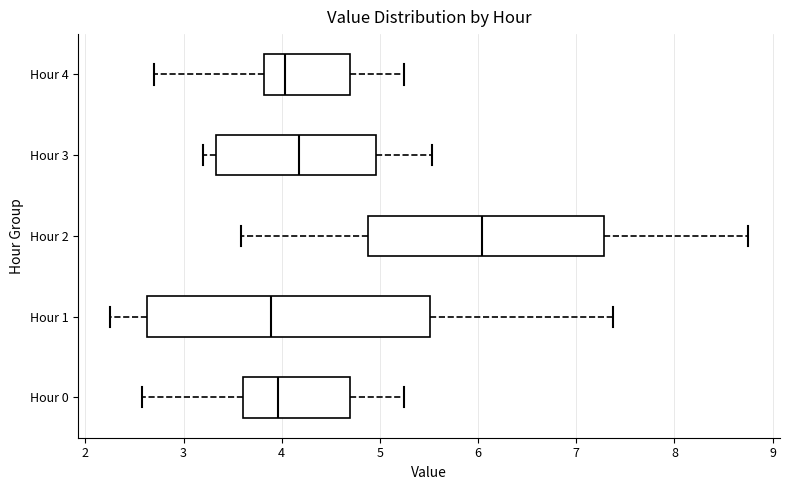

Which box is the widest, from its left edge to its right edge?

Hour 1